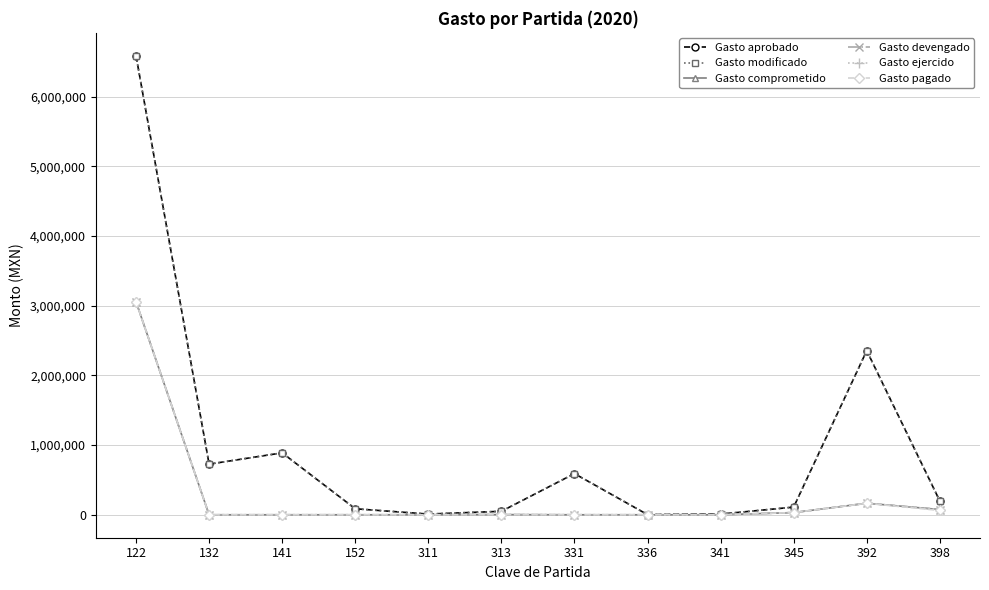

Does the chart have visible grid lines?

Yes